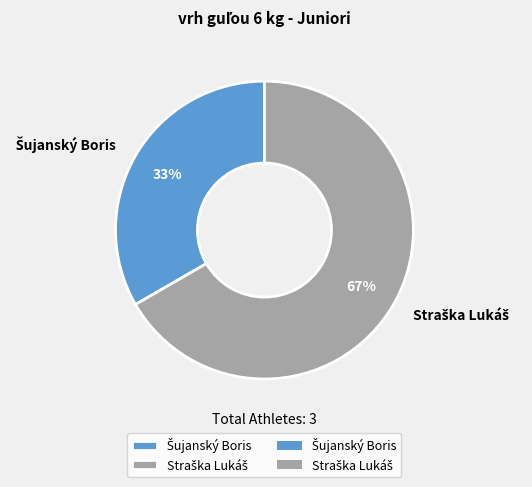

Count the number of slices in the pie.

2